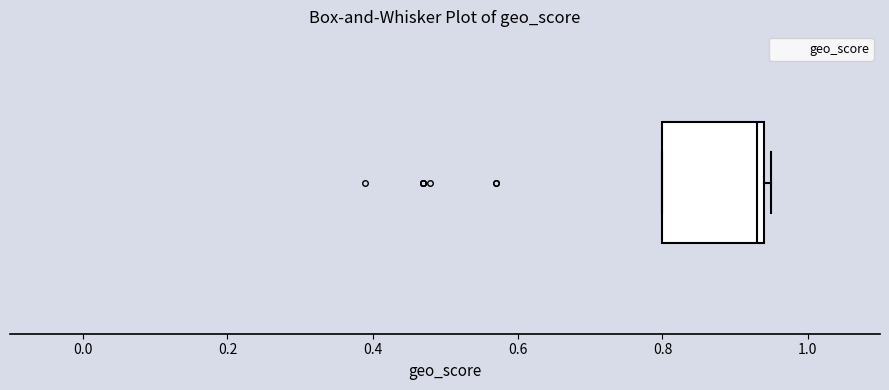

Read this box plot against the x-axis: the position of the median line, the range covered by the box, and the ends of both whiskers. The values are not printed on the chart, so give them approximately, as read against the axis.

median 0.94 (just left of the box's right edge), box 0.80 to 0.94, whiskers 0.80 to 0.96